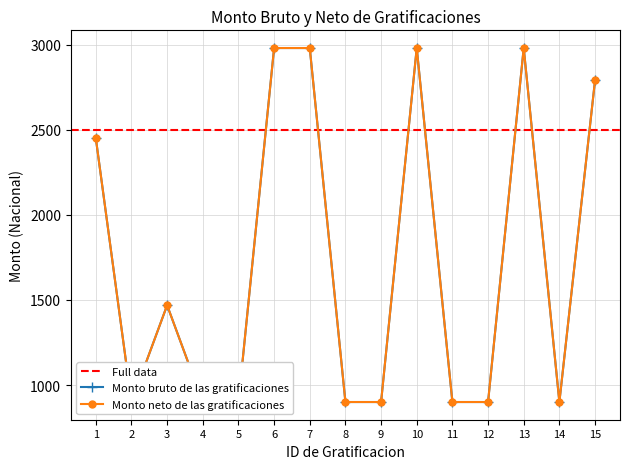

At 9, list the series in order from largest to smallest.

Monto bruto de las gratificaciones, Monto neto de las gratificaciones